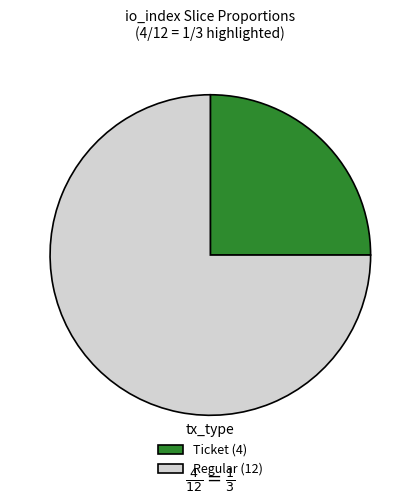

Which slice is the smallest?

Ticket (4)